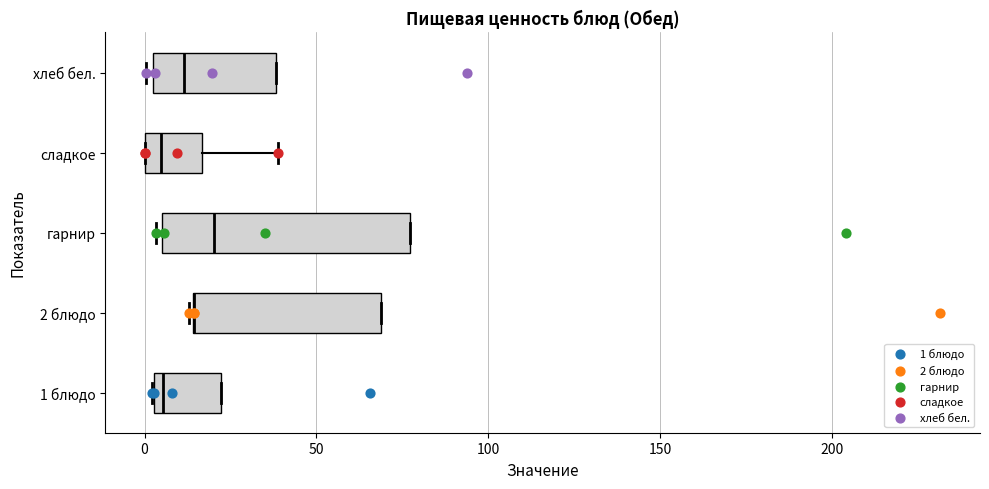

Which box is the widest, from its left edge to its right edge?

гарнир